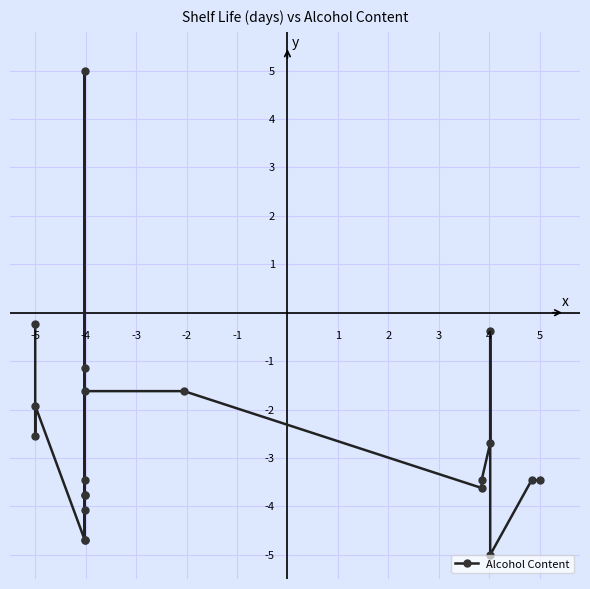

What is the value of the 20th point from the left?

-3.5